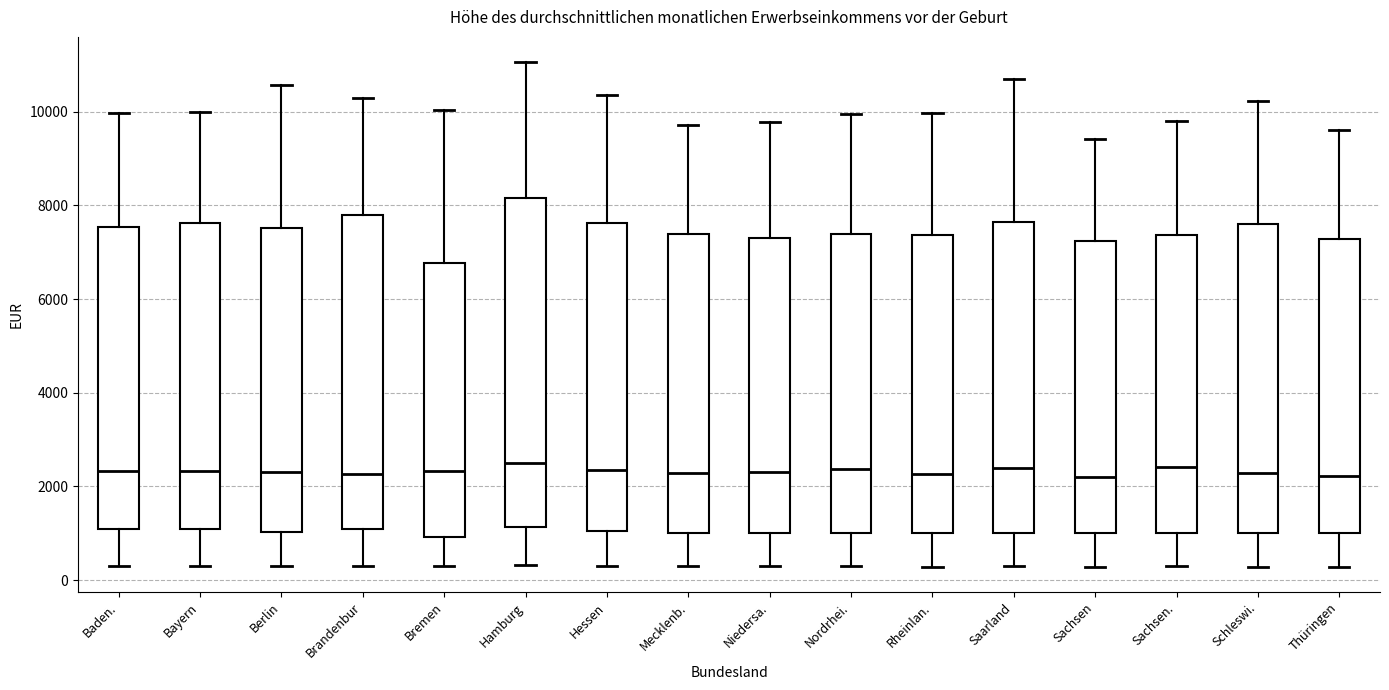

Reading left to right, read every box against the y-axis: the position of its median line, the range the box covers, and the ends of its whiskers. The values are not printed on the chart, so give them approximately, as read against the axis.

Baden.: median 2400, box 1000 to 7600, whiskers 400 to 10000
Bayern: median 2400, box 1000 to 7600, whiskers 400 to 10000
Berlin: median 2400, box 1000 to 7600, whiskers 200 to 10600
Brandenbur: median 2200, box 1000 to 7800, whiskers 200 to 10200
Bremen: median 2400, box 1000 to 6800, whiskers 200 to 10000
Hamburg: median 2600, box 1200 to 8200, whiskers 400 to 11000
Hessen: median 2400, box 1000 to 7600, whiskers 400 to 10400
Mecklenb.: median 2200, box 1000 to 7400, whiskers 200 to 9800
Niedersa.: median 2400, box 1000 to 7400, whiskers 200 to 9800
Nordrhei.: median 2400, box 1000 to 7400, whiskers 200 to 10000
Rheinlan.: median 2200, box 1000 to 7400, whiskers 200 to 10000
Saarland: median 2400, box 1000 to 7600, whiskers 200 to 10800
Sachsen: median 2200, box 1000 to 7200, whiskers 200 to 9400
Sachsen.: median 2400, box 1000 to 7400, whiskers 200 to 9800
Schleswi.: median 2200, box 1000 to 7600, whiskers 200 to 10200
Thüringen: median 2200, box 1000 to 7200, whiskers 200 to 9600